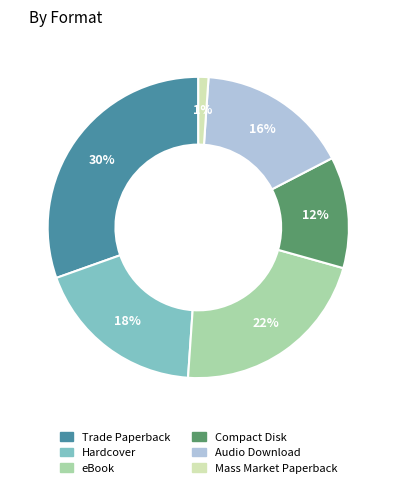

Combined, do Audio Download and Trade Paperback account for over 50%?

No